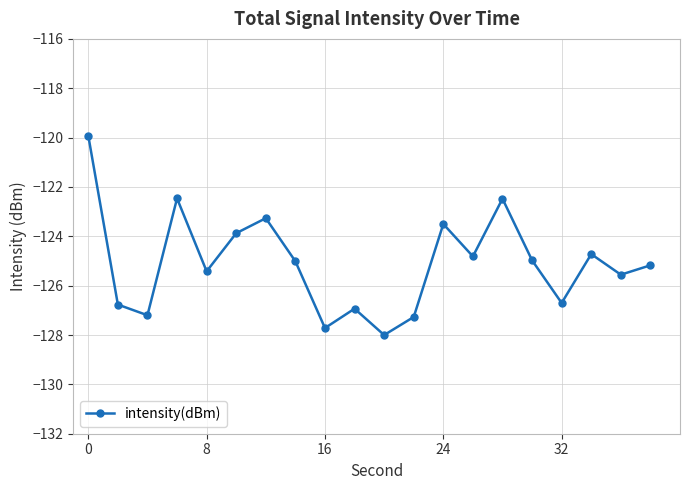

What is the smallest value displayed?

-128.0